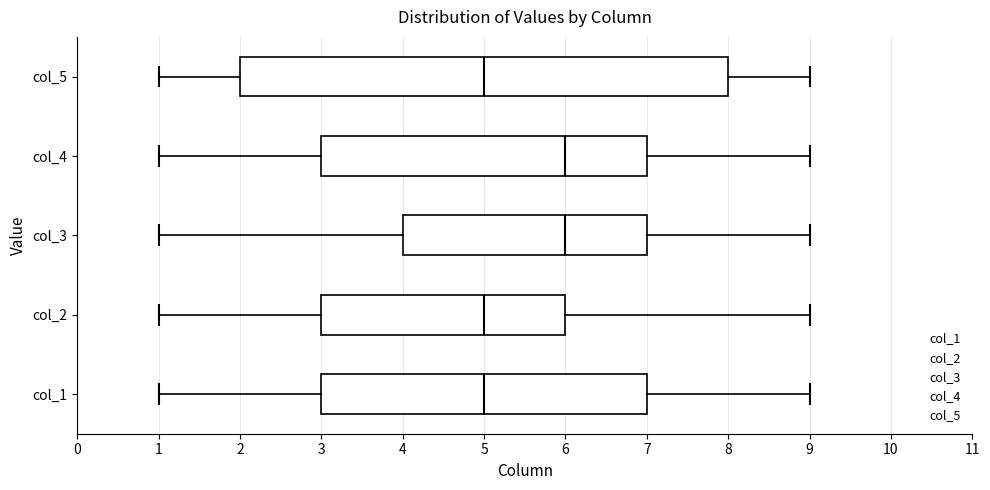

Reading bottom to top, transcribe this box plot: for each box, give where its median line is, the range the box spans, and where its two whiskers end, as read against the x-axis. The values are not printed on the chart, so give them approximately, as read against the axis.

col_1: median 5, box 3 to 7, whiskers 1 to 9
col_2: median 5, box 3 to 6, whiskers 1 to 9
col_3: median 6, box 4 to 7, whiskers 1 to 9
col_4: median 6, box 3 to 7, whiskers 1 to 9
col_5: median 5, box 2 to 8, whiskers 1 to 9